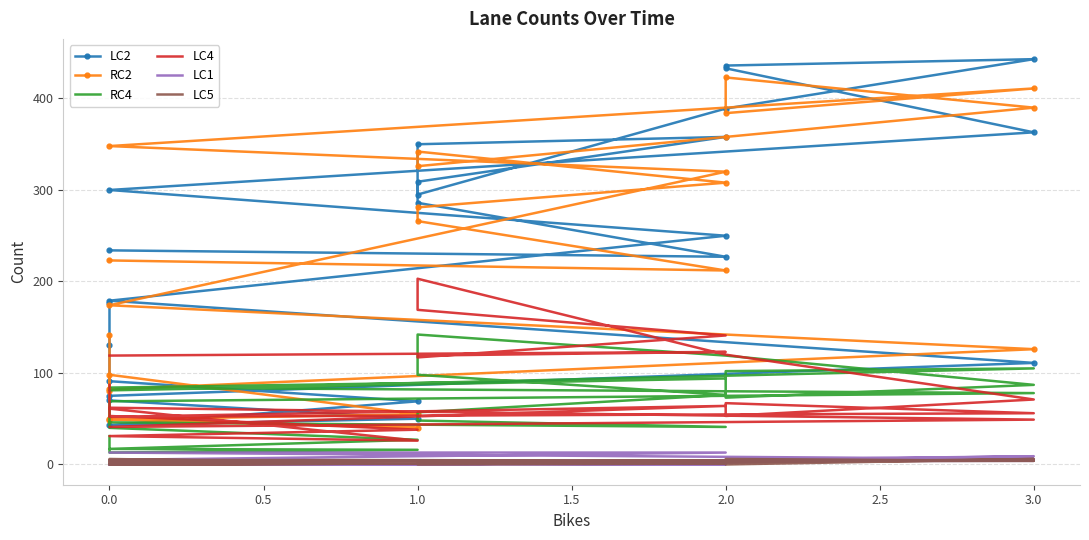

True or false: LC2 and LC4 intersect in this chart.

False